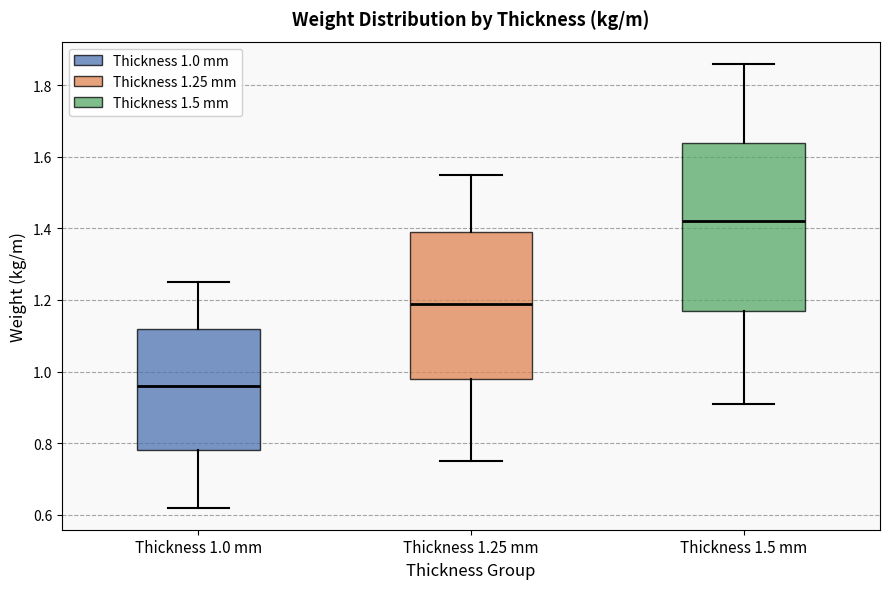

Reading left to right, read every box against the y-axis: the position of its median line, the range the box covers, and the ends of its whiskers. The values are not printed on the chart, so give them approximately, as read against the axis.

Thickness 1.0 mm: median 0.96, box 0.78 to 1.12, whiskers 0.62 to 1.26
Thickness 1.25 mm: median 1.20, box 0.98 to 1.40, whiskers 0.76 to 1.56
Thickness 1.5 mm: median 1.42, box 1.18 to 1.64, whiskers 0.92 to 1.86